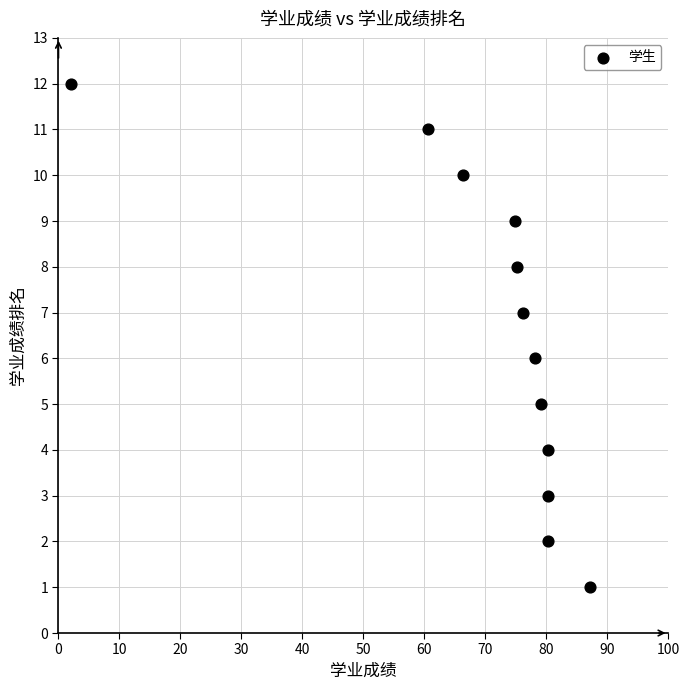

What is the range of Y values (max minus min)?

11